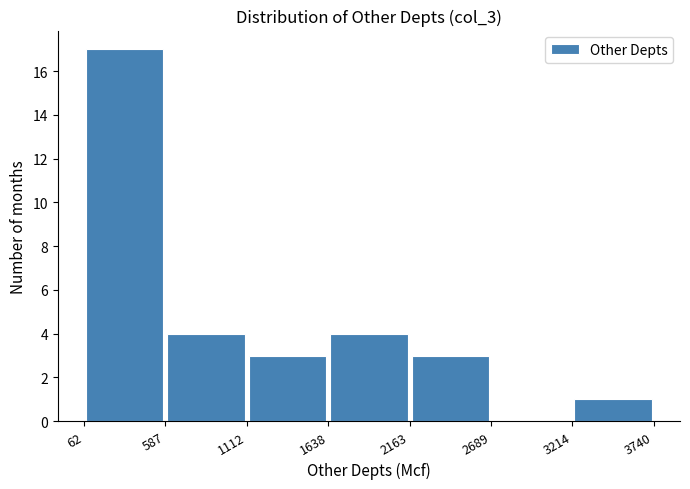

Reading left to right, transcribe this chart: for each bar, give the range it covers on the x-axis and its height. The values are not printed on the chart, so give them approximately, as read against the axis.

62 to 587: 17
587 to 1112: 4
1112 to 1638: 3
1638 to 2163: 4
2163 to 2689: 3
2689 to 3214: 0
3214 to 3740: 1